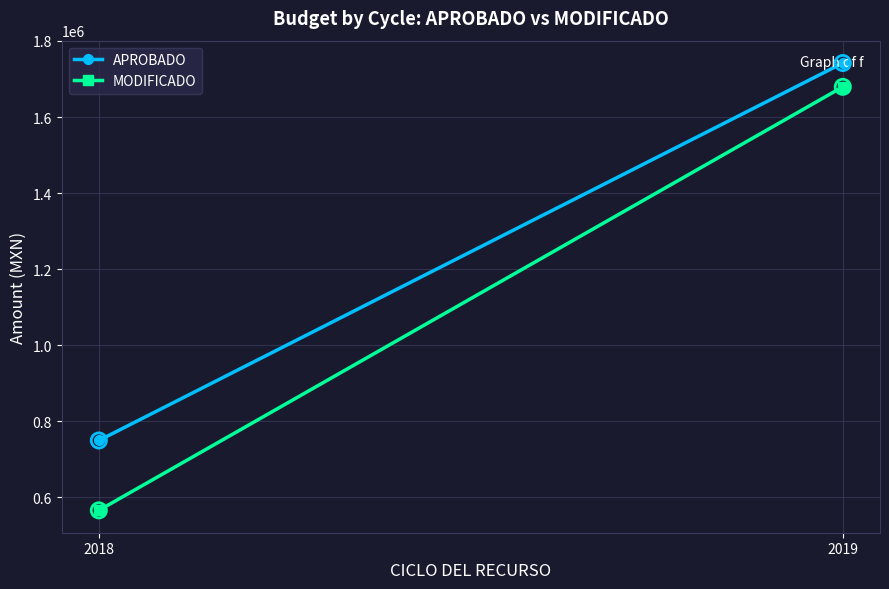

What are all the series names shown in the legend?

APROBADO, MODIFICADO